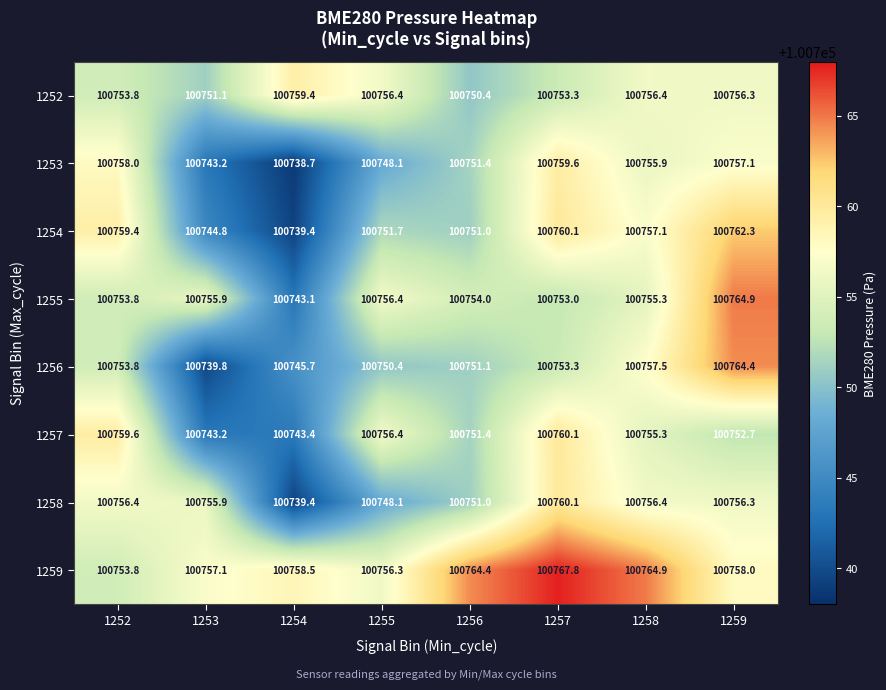

What is the difference between the second highest and second lowest values in the 1259 series?

8.6